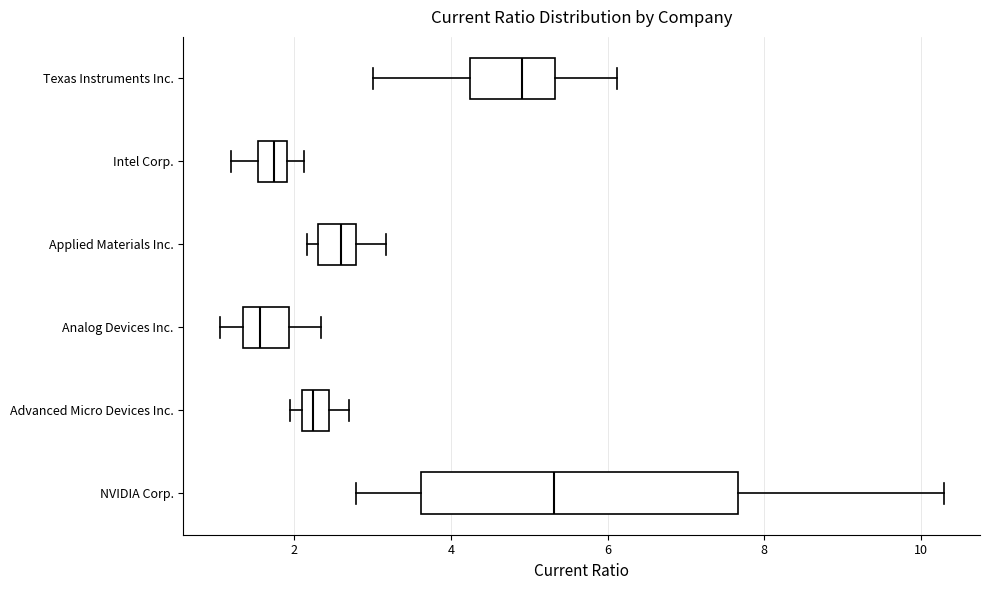

Where is the left edge of the box for Applied Materials Inc. on the x-axis? The values are not printed on the chart, so give them approximately, as read against the axis.

2.4